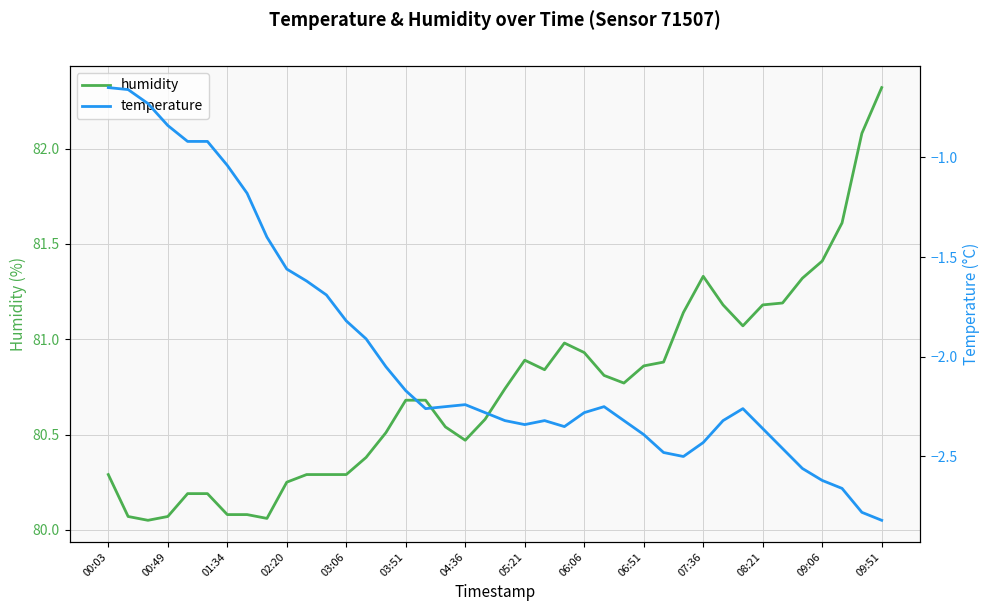

The value of humidity at 03:51 is 27.9. True or false?

False